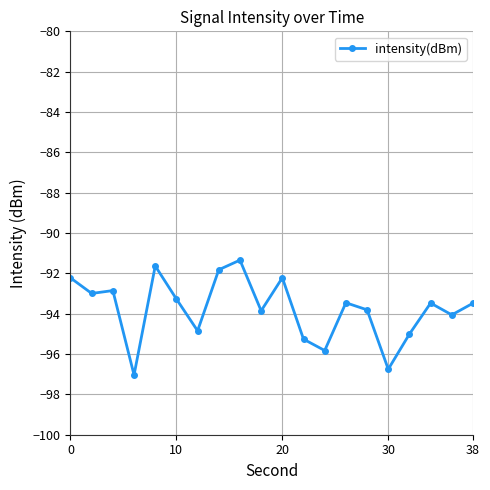

What is the difference between the maximum and minimum values?

5.7